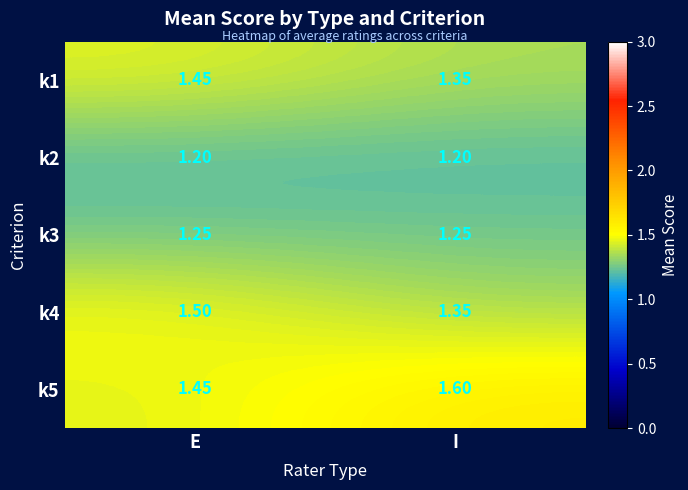

Rank the categories by k5 value from lowest to highest.

E, I